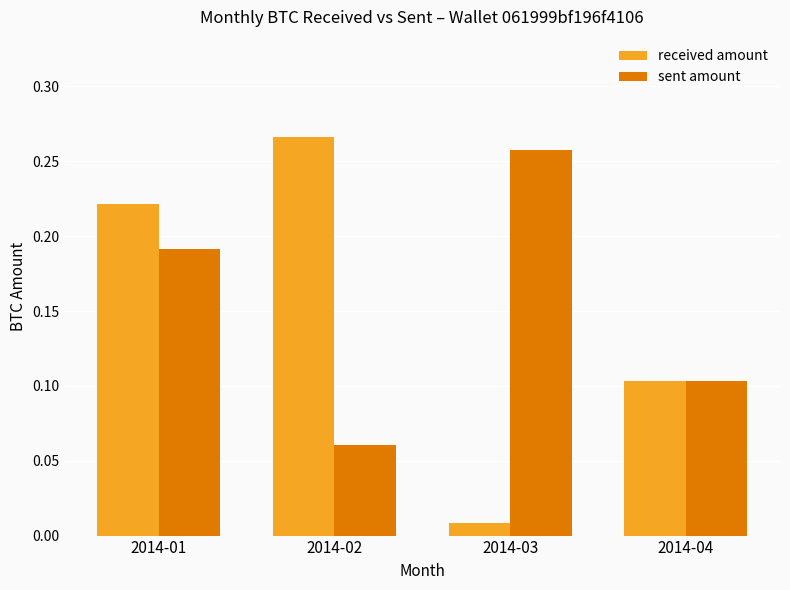

At which label is sent amount closest to 0?

2014-02